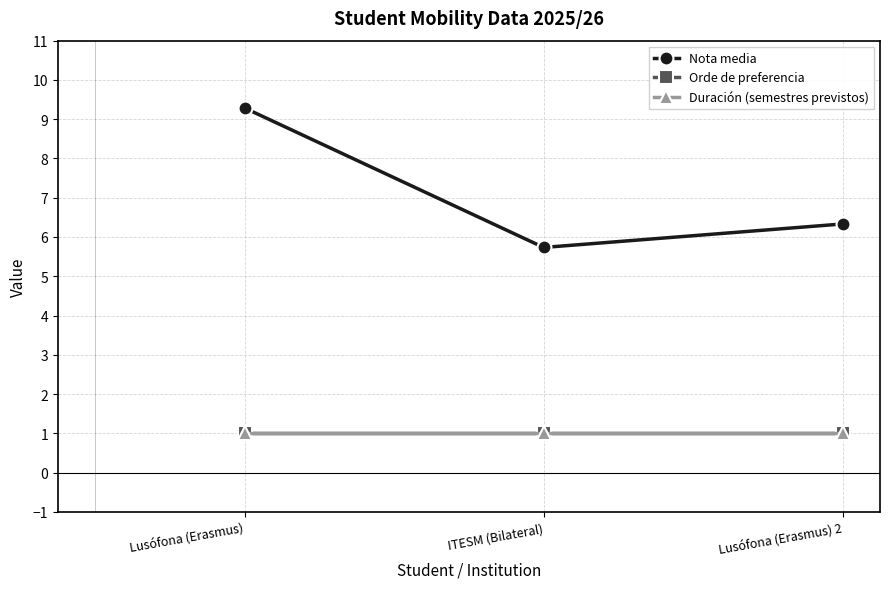

What position from the right is ITESM (Bilateral)?

2